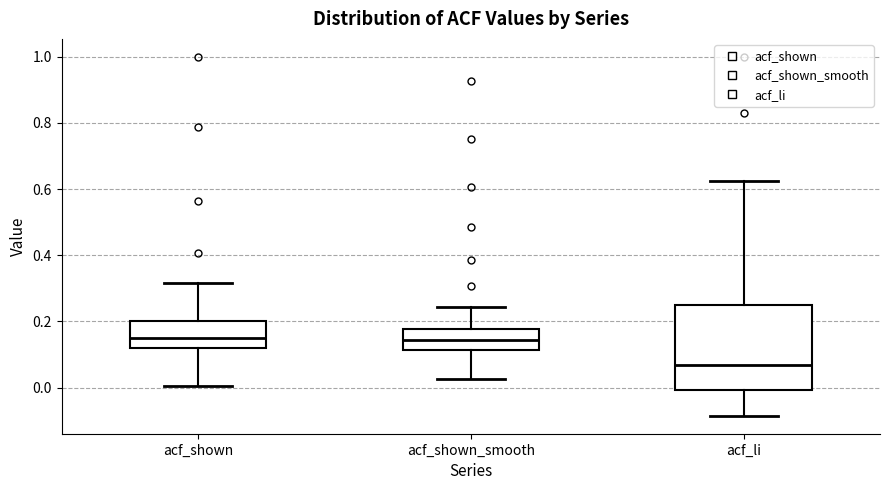

Where is the upper edge of the box for acf_shown on the y-axis? The values are not printed on the chart, so give them approximately, as read against the axis.

0.20